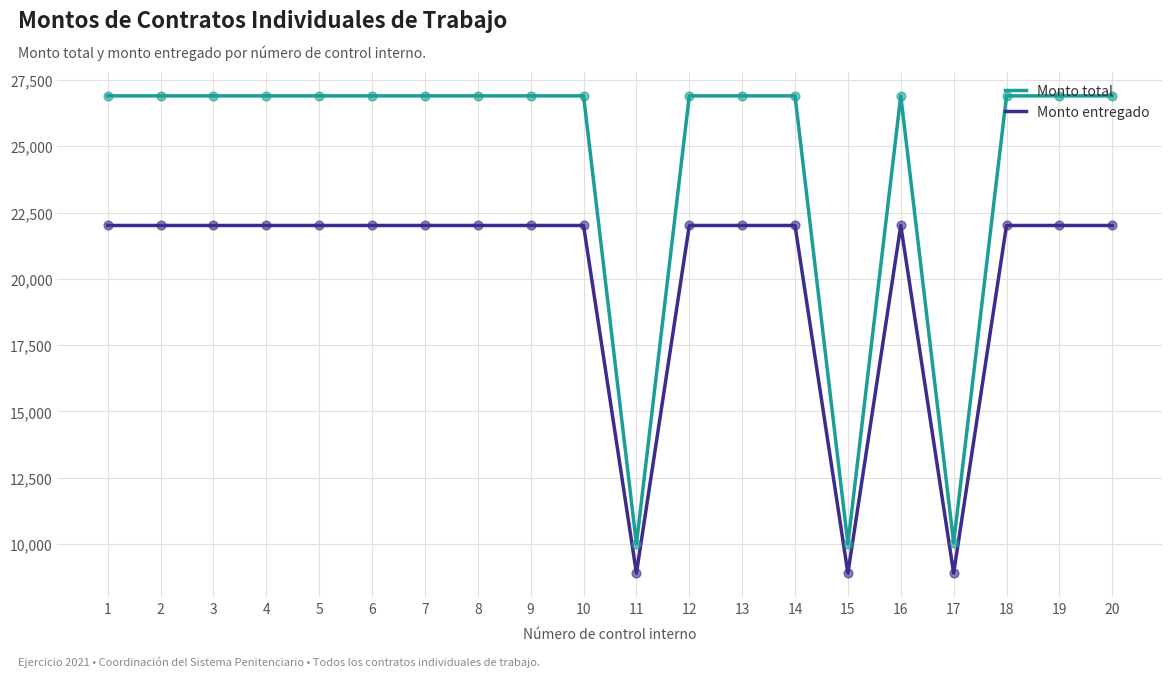

Which series changed the most between 5 and 11?

Monto total